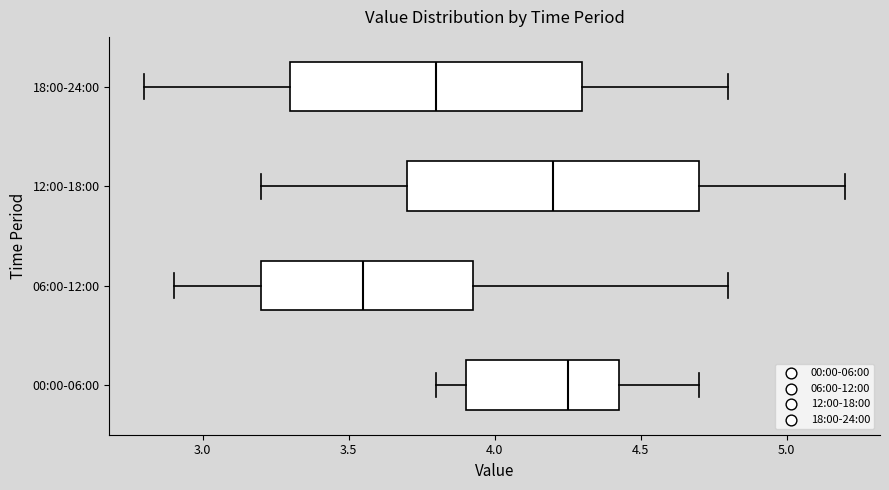

Reading bottom to top, read every box against the x-axis: the position of its median line, the range the box covers, and the ends of its whiskers. The values are not printed on the chart, so give them approximately, as read against the axis.

00:00-06:00: median 4.25, box 3.90 to 4.45, whiskers 3.80 to 4.70
06:00-12:00: median 3.55, box 3.20 to 3.95, whiskers 2.90 to 4.80
12:00-18:00: median 4.20, box 3.70 to 4.70, whiskers 3.20 to 5.20
18:00-24:00: median 3.80, box 3.30 to 4.30, whiskers 2.80 to 4.80